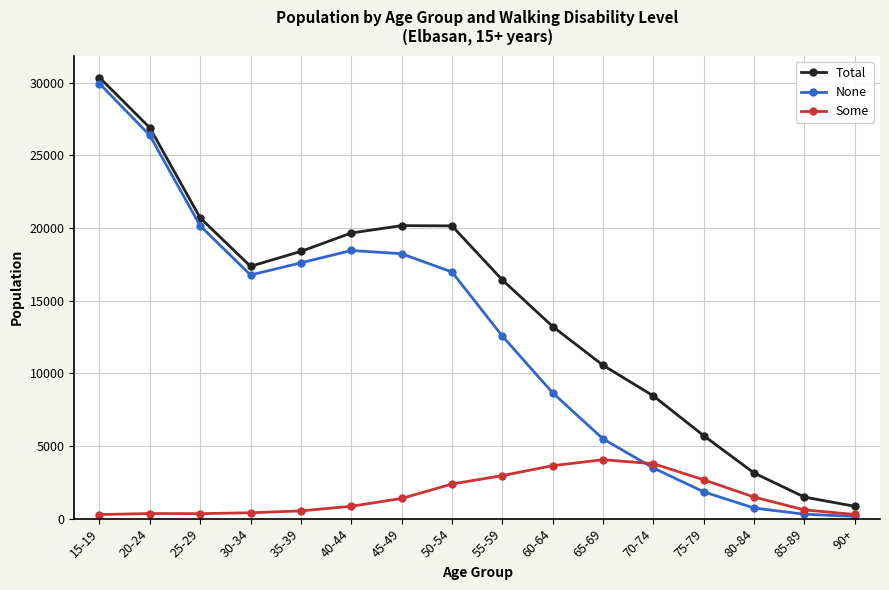

At how many categories does at least one series exceed 23960?

2